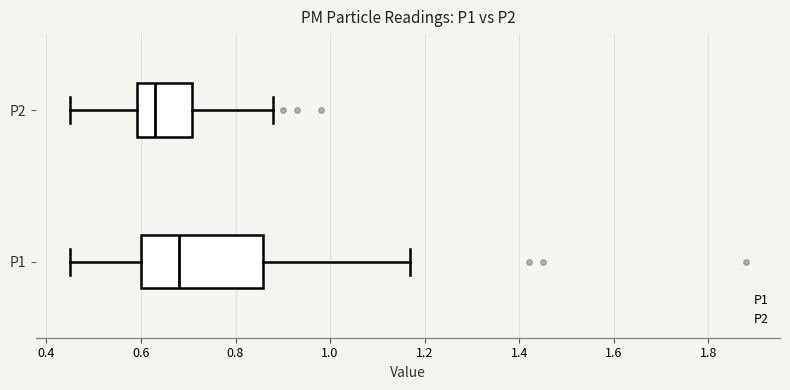

Where is the left edge of the box for P1 on the x-axis? The values are not printed on the chart, so give them approximately, as read against the axis.

0.60